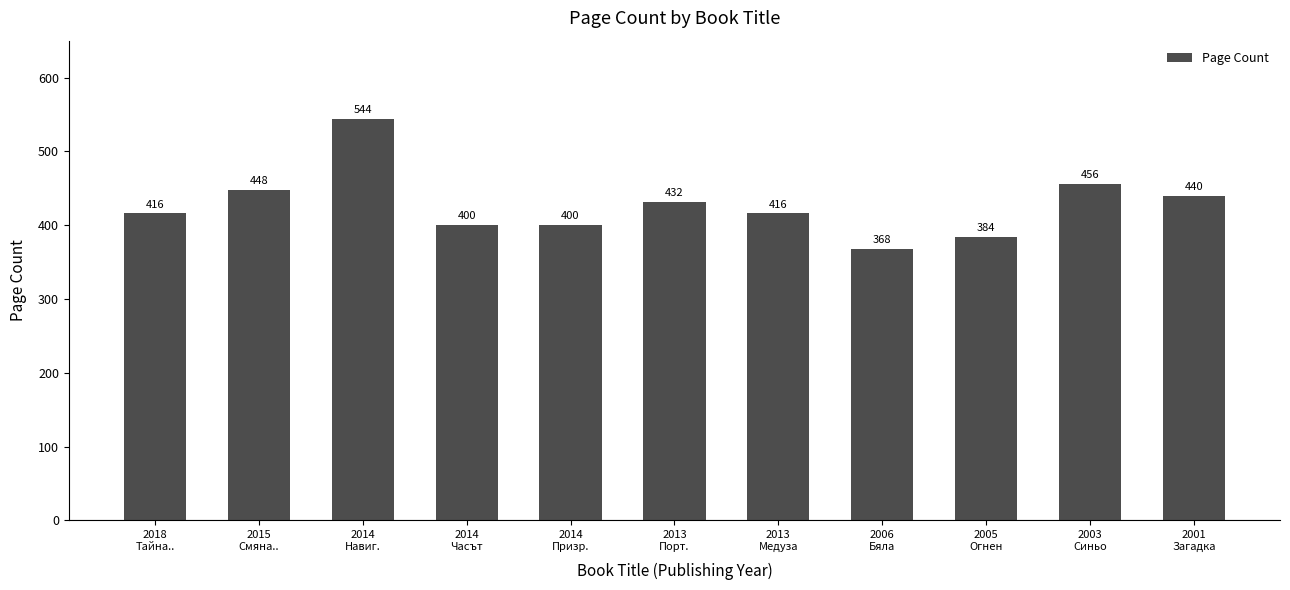

What is the label of the 6th bar from the left?

2013
Порт.